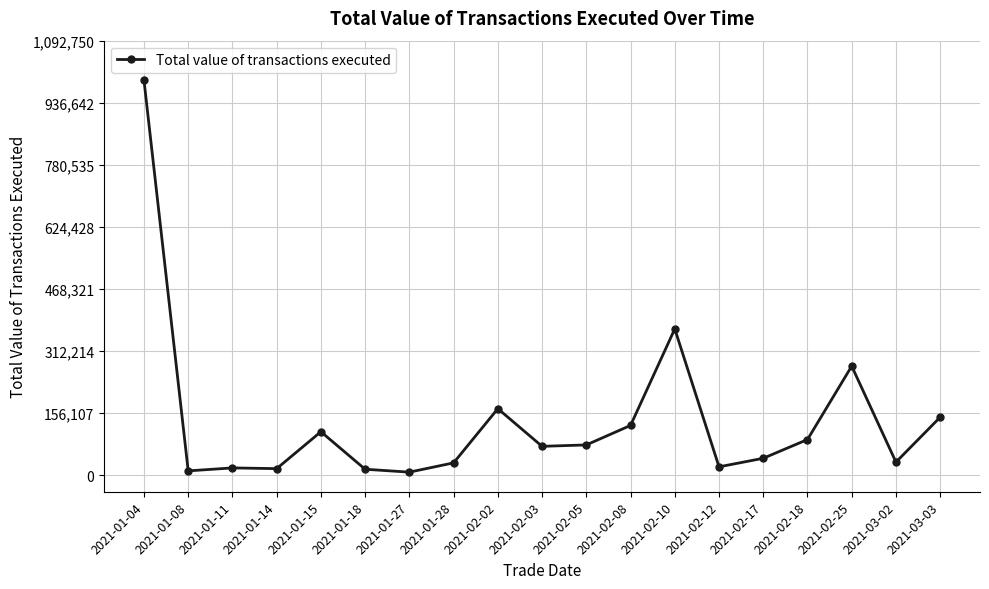

What is the value of the 14th point from the left?

20667.5